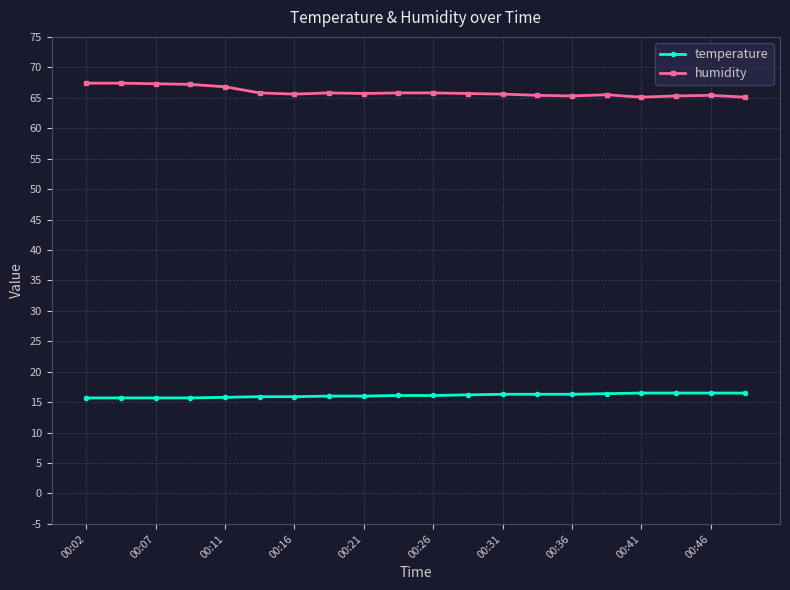

What is the minimum value for humidity?

65.1